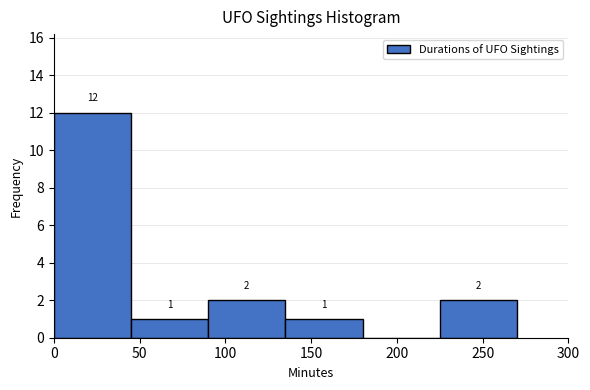

Which range on the x-axis has the tallest bar?

0 to 45